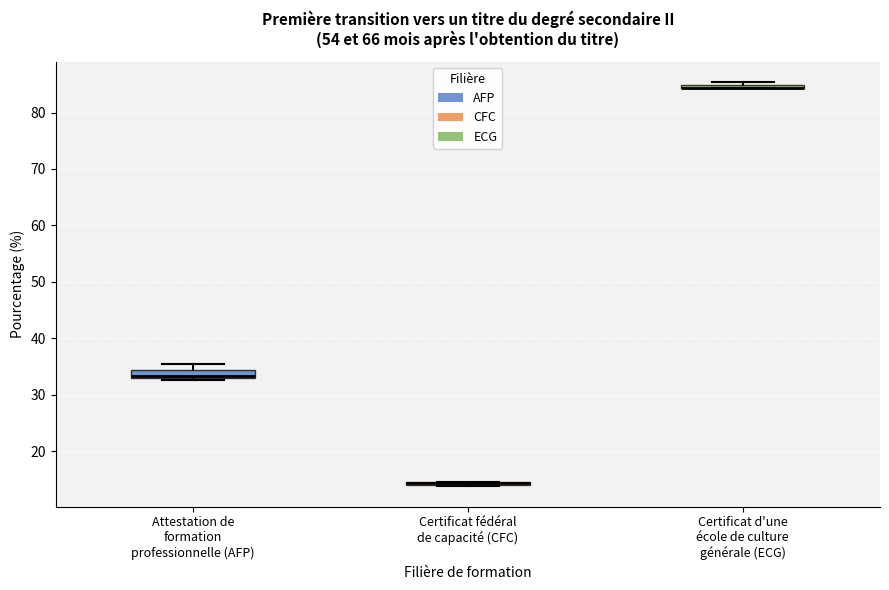

Where does the upper whisker of the box for Attestation de formation professionnelle (AFP) end on the y-axis? The values are not printed on the chart, so give them approximately, as read against the axis.

35